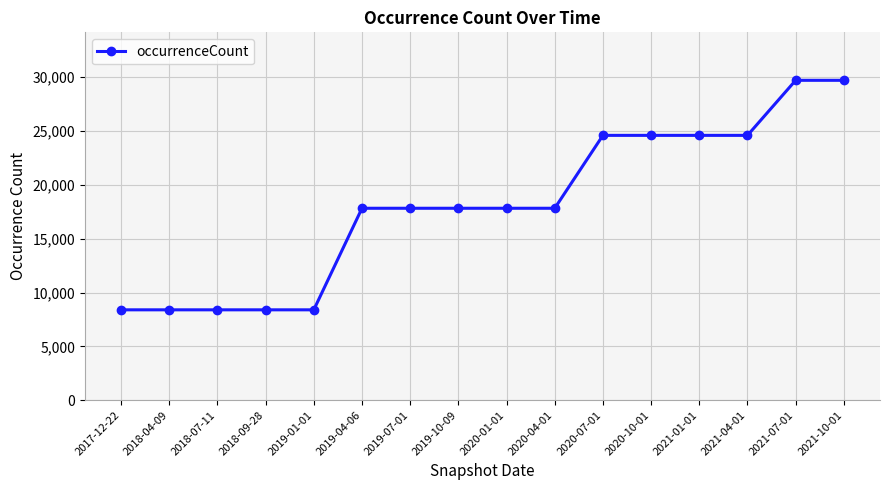

How many data points does each series have?

16